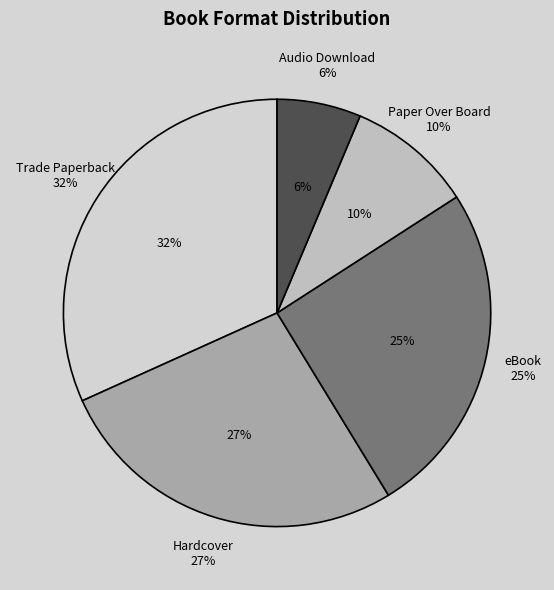

Rank the categories by value from highest to lowest.

Trade Paperback, Hardcover, eBook, Paper Over Board, Audio Download